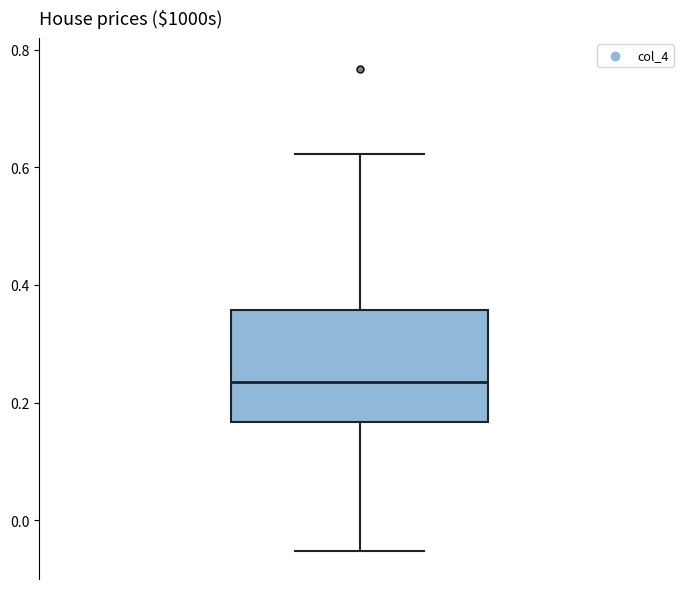

Where does the lower whisker of the box end on the y-axis? The values are not printed on the chart, so give them approximately, as read against the axis.

-0.06